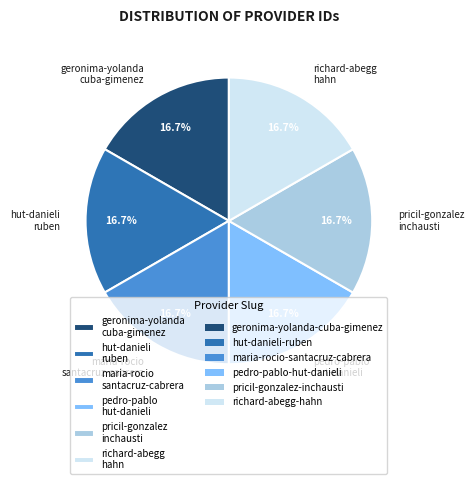

Does any single category account for the majority?

No